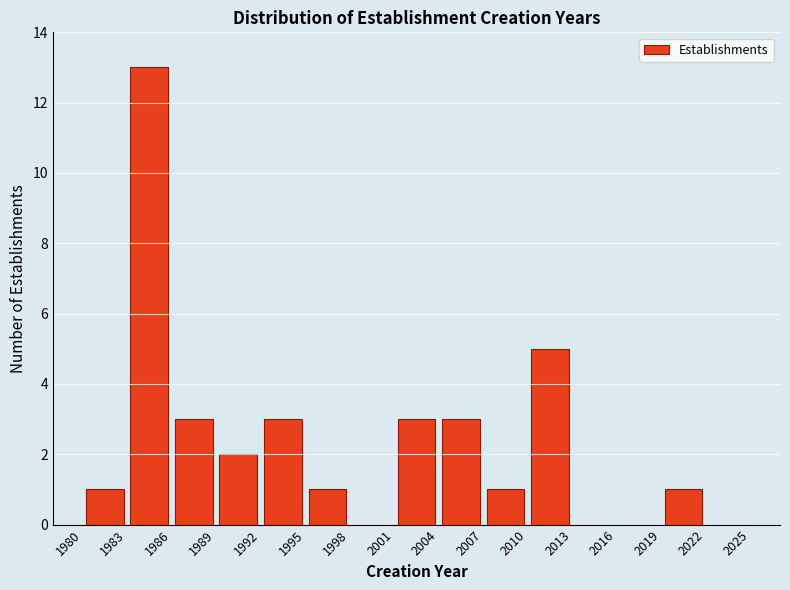

Over which range of the x-axis is the bar tallest?

1983 to 1986